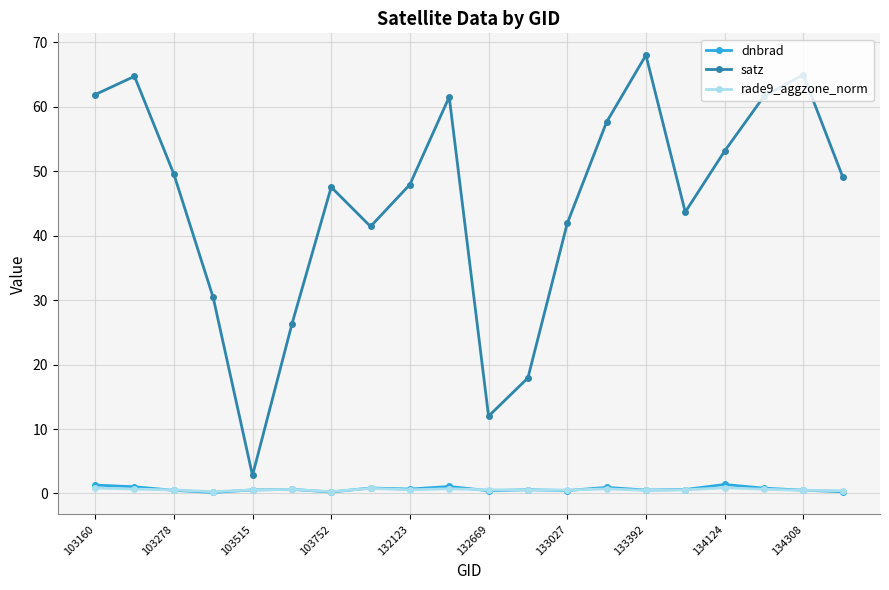

True or false: satz and dnbrad cross at least once.

False